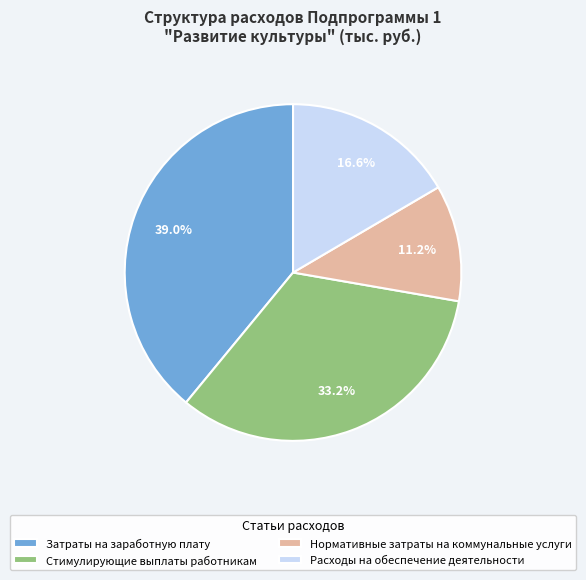

What is the total percentage of Стимулирующие выплаты работникам and Расходы на обеспечение деятельности?

49.8%